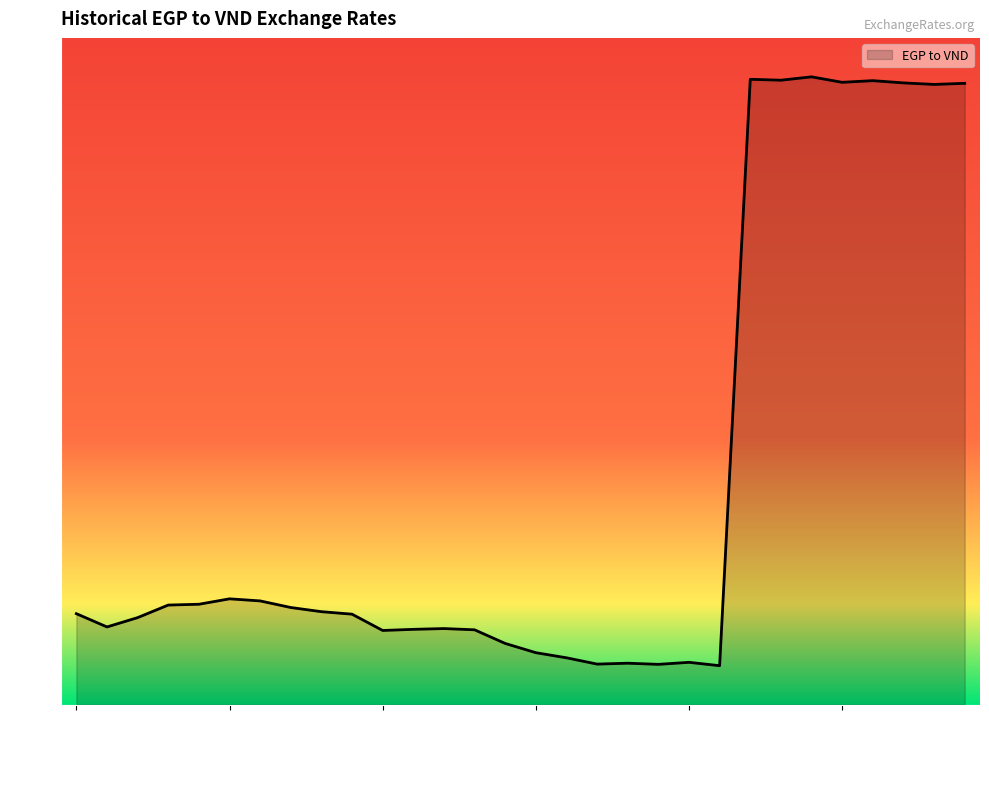

What is the minimum value shown in the chart?

498.3